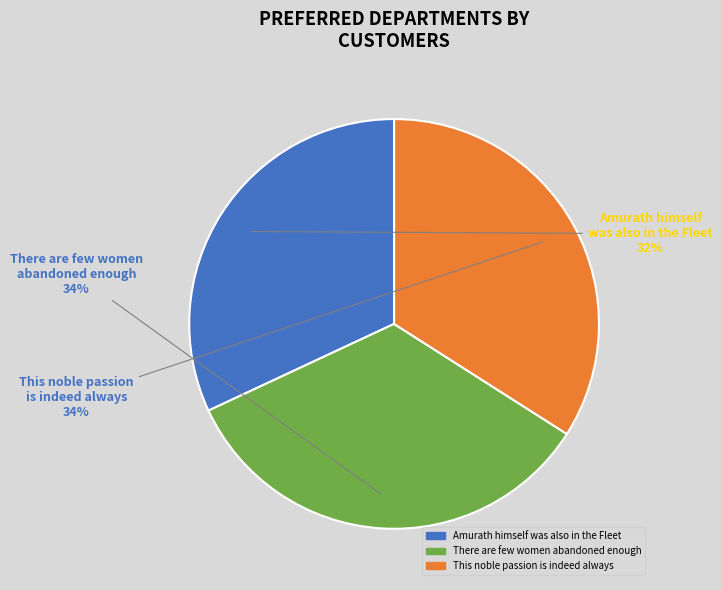

The This noble passion is indeed always slice represents 34% of the pie. True or false?

True